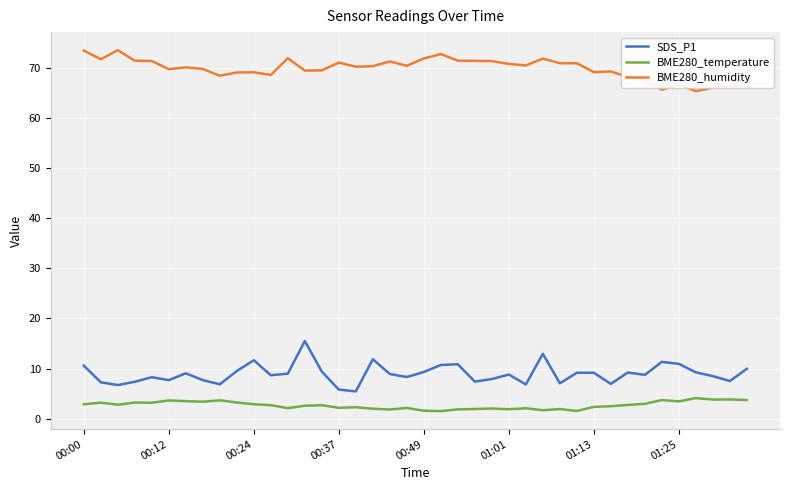

True or false: BME280_humidity and SDS_P1 cross at least once.

False